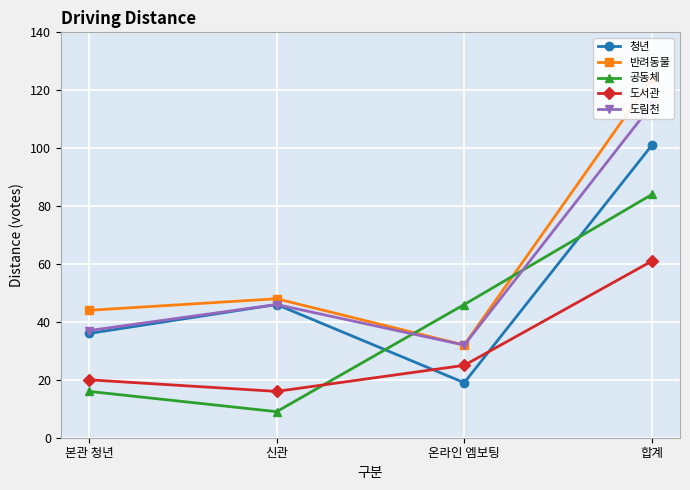

What is the label of the 4th point from the right?

본관 청년